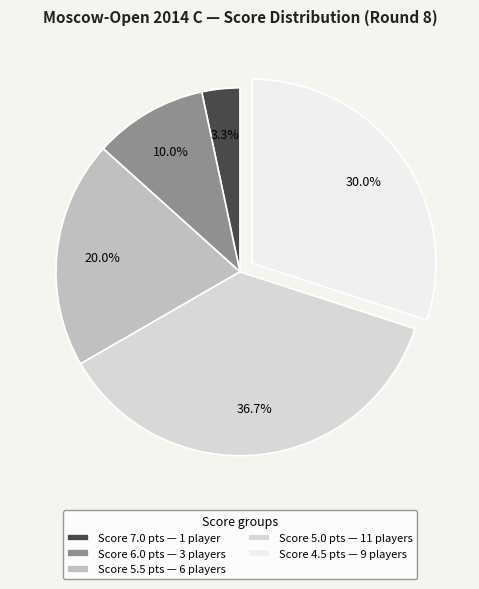

Which category has the biggest portion of the pie?

Score 5.0 pts — 11 players